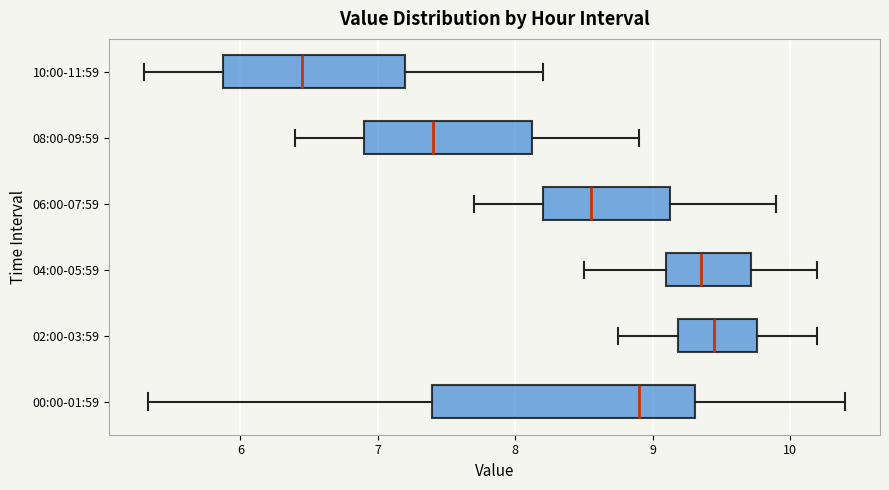

Comparing the boxes themselves (not the whiskers), which one is the widest?

00:00-01:59